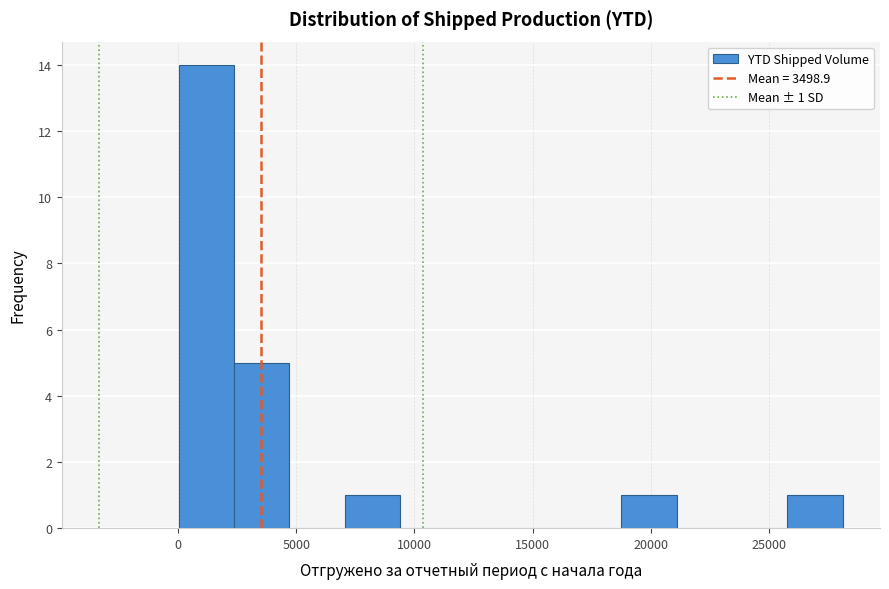

Which range on the x-axis has the tallest bar?

0 to 2500